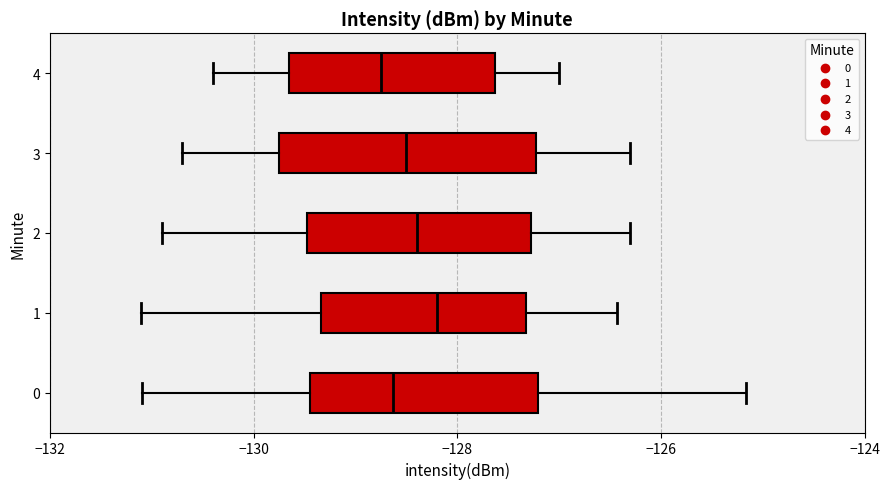

Reading bottom to top, read every box against the x-axis: the position of its median line, the range the box covers, and the ends of its whiskers. The values are not printed on the chart, so give them approximately, as read against the axis.

0: median -128.6, box -129.4 to -127.2, whiskers -131.0 to -125.2
1: median -128.2, box -129.4 to -127.4, whiskers -131.2 to -126.4
2: median -128.4, box -129.4 to -127.2, whiskers -130.8 to -126.2
3: median -128.4, box -129.8 to -127.2, whiskers -130.6 to -126.2
4: median -128.8, box -129.6 to -127.6, whiskers -130.4 to -127.0